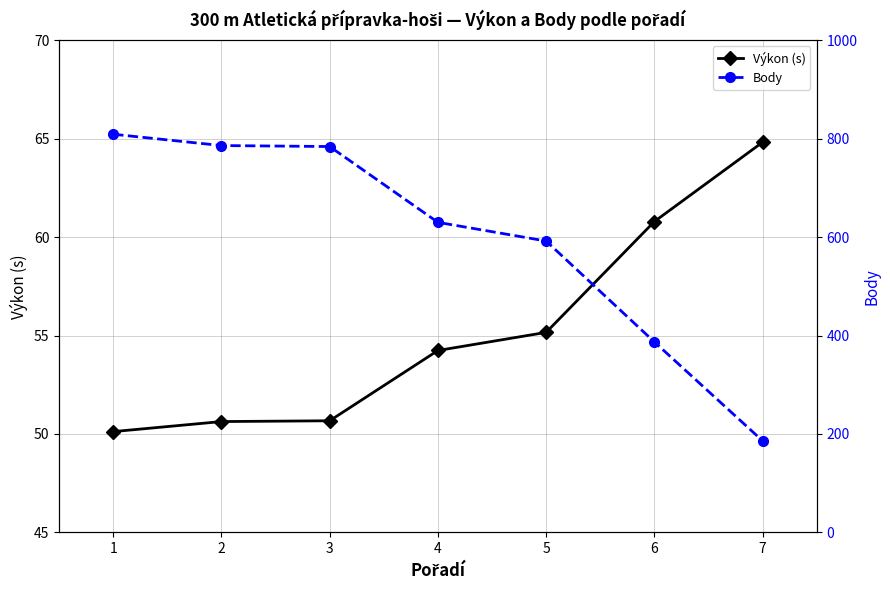

What value does the Výkon (s) series have at 7?

64.8